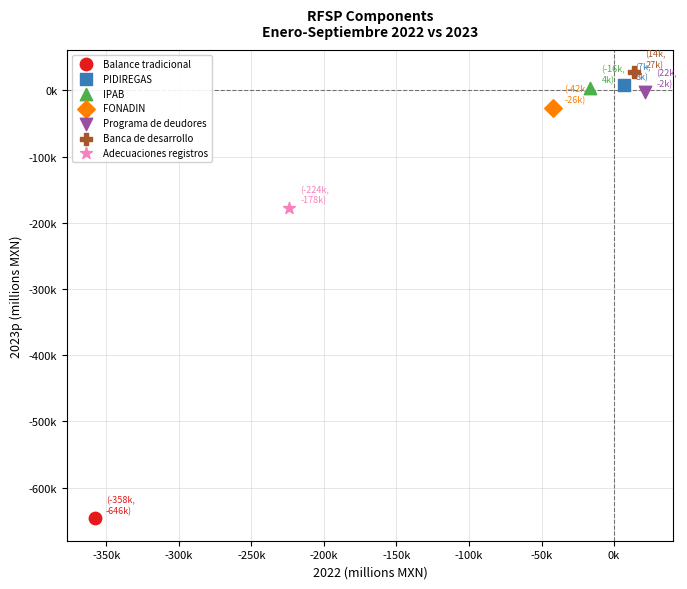

Which series contains the lowest Y value?

Balance tradicional